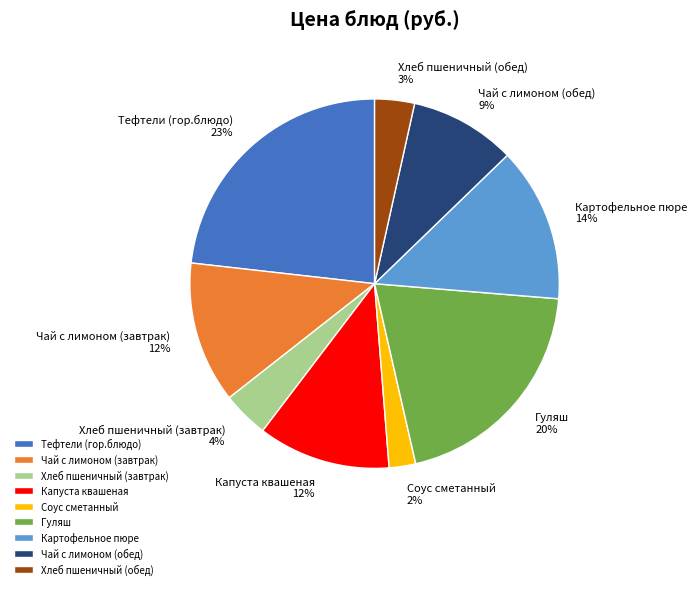

True or false: Хлеб пшеничный (обед) accounts for 3% of the total.

True